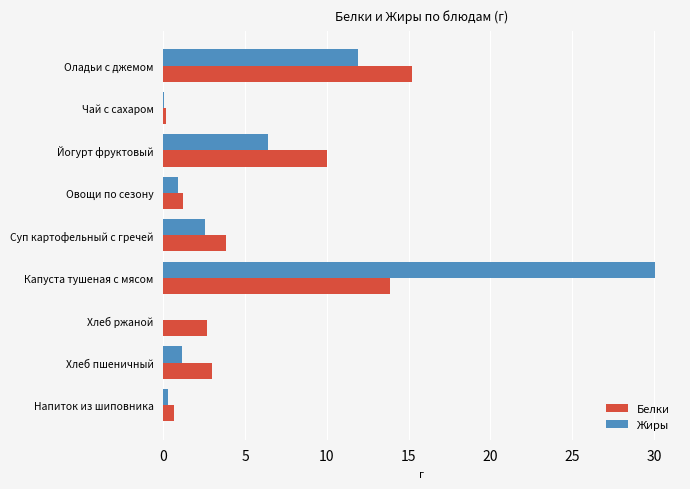

What is the sum of all Жиры values?

53.4